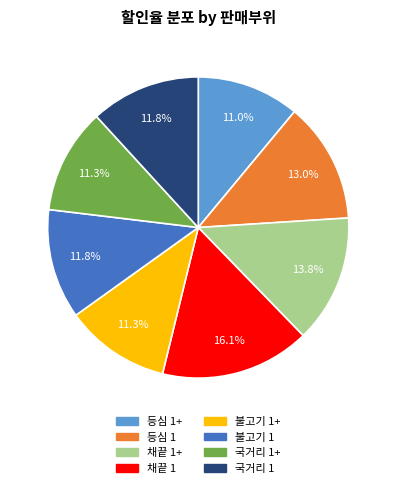

Is there any slice that represents more than half of the pie?

No